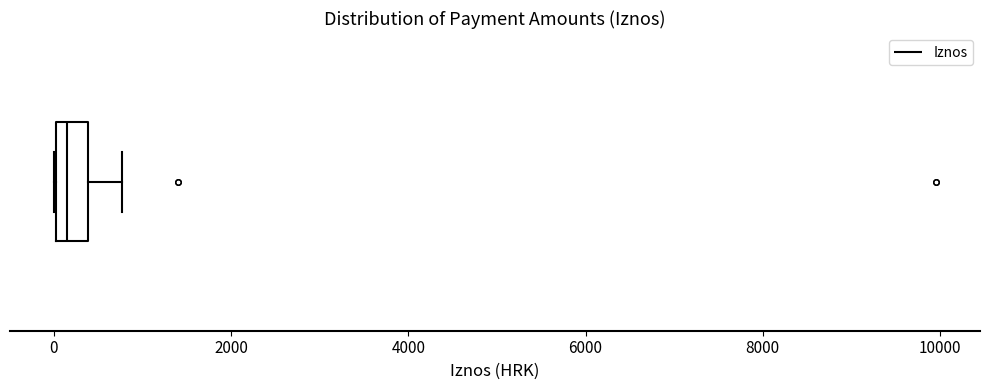

Transcribe this box plot: give where the median line is, the range the box spans, and where the two whiskers end, as read against the x-axis. The values are not printed on the chart, so give them approximately, as read against the axis.

median 200, box 0 to 400, whiskers 0 to 800